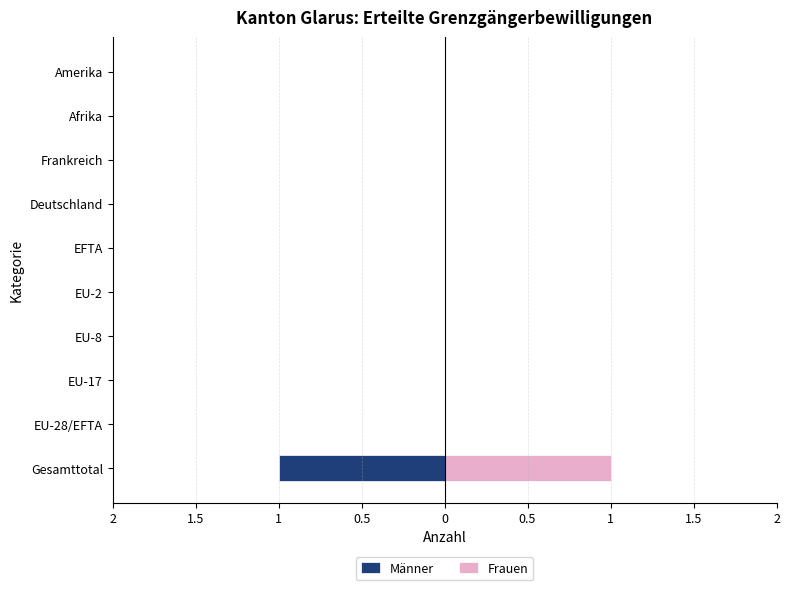

Is the value of Männer at EU-17 greater than the value of Frauen at Afrika?

No